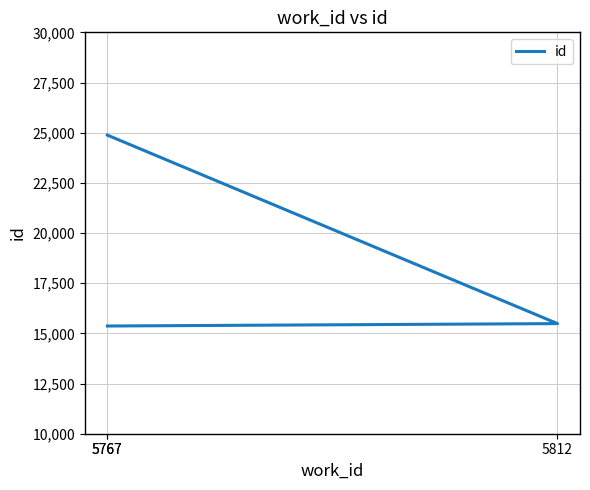

Reading right to left, list all the values displayed in this chart.

24878	15487	15367